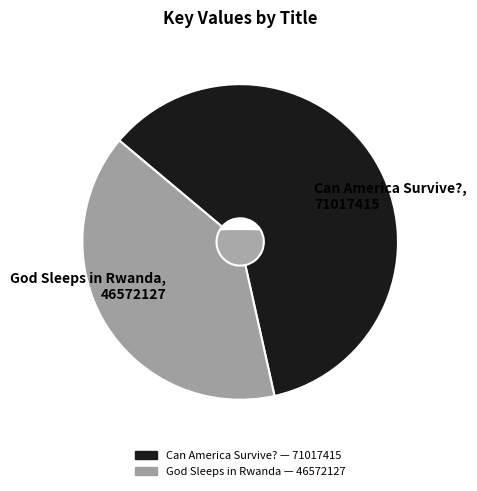

Is the sum of God Sleeps in Rwanda (9781416575818) and Can America Survive? (9781439189931) greater than half?

Yes